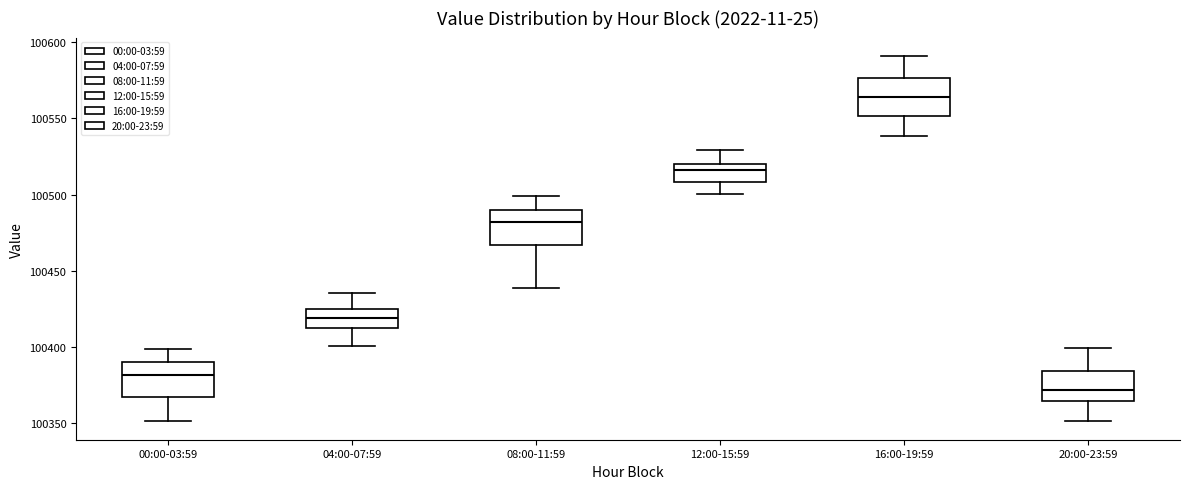

Reading left to right, transcribe this box plot: for each box, give where its median line is, the range the box spans, and where its two whiskers end, as read against the y-axis. The values are not printed on the chart, so give them approximately, as read against the axis.

00:00-03:59: median 100380, box 100365 to 100390, whiskers 100350 to 100400
04:00-07:59: median 100420, box 100415 to 100425, whiskers 100400 to 100435
08:00-11:59: median 100480, box 100465 to 100490, whiskers 100440 to 100500
12:00-15:59: median 100515, box 100510 to 100520, whiskers 100500 to 100530
16:00-19:59: median 100565, box 100550 to 100575, whiskers 100540 to 100590
20:00-23:59: median 100370, box 100365 to 100385, whiskers 100350 to 100400